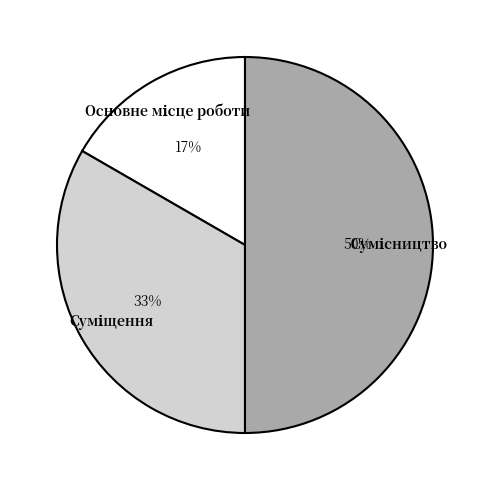

To the nearest percent, what is the average slice percentage?

33%